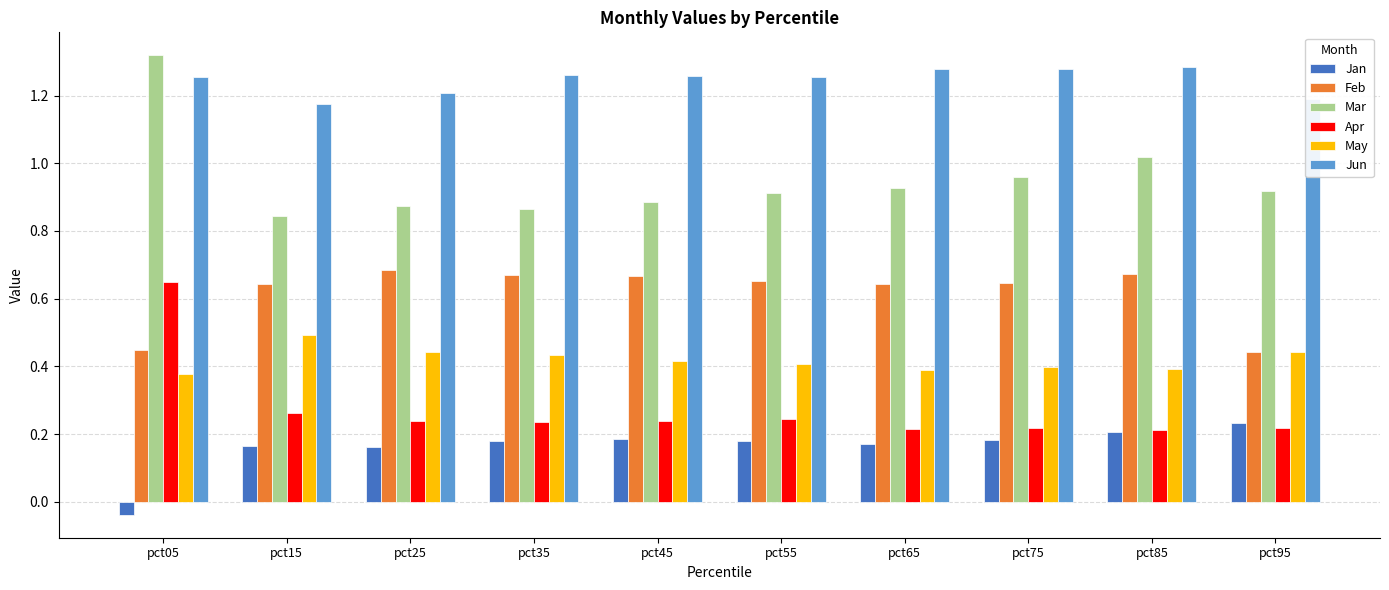

What are all the series names shown in the legend?

Jan, Feb, Mar, Apr, May, Jun